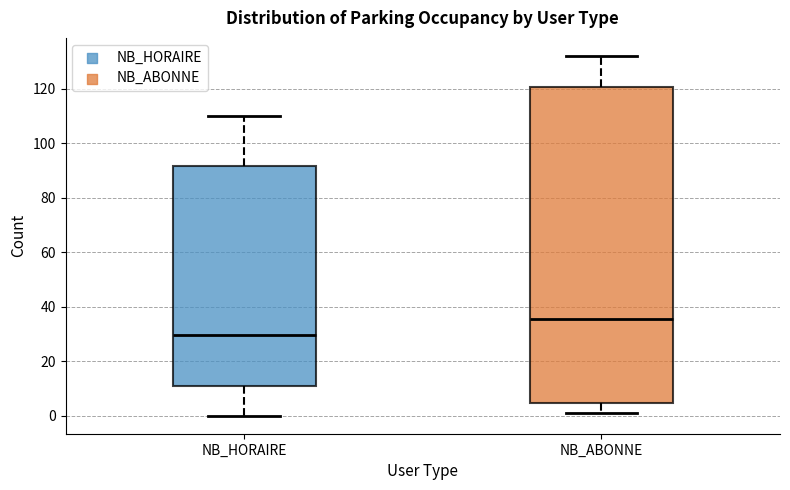

Reading left to right, read every box against the y-axis: the position of its median line, the range the box covers, and the ends of its whiskers. The values are not printed on the chart, so give them approximately, as read against the axis.

NB_HORAIRE: median 30, box 12 to 92, whiskers 0 to 110
NB_ABONNE: median 36, box 4 to 120, whiskers 2 to 132